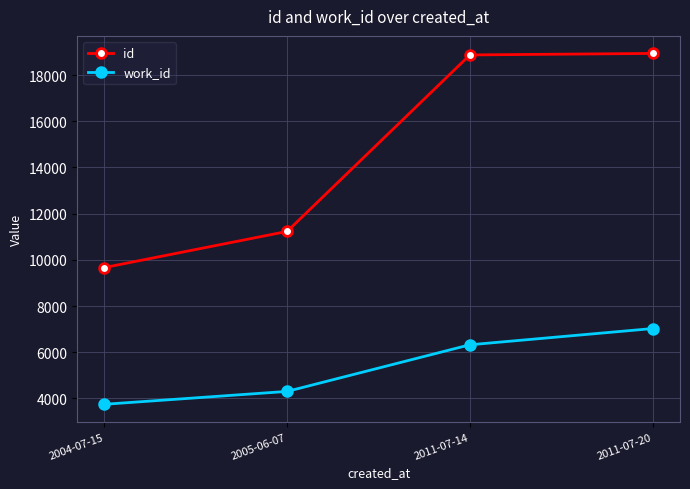

Which series changed the most between 2004-07-15 and 2011-07-20?

id